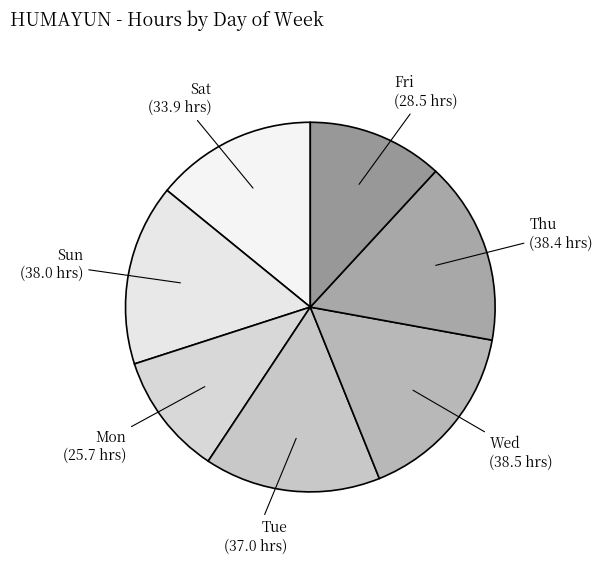

How many slices are in this pie chart?

7